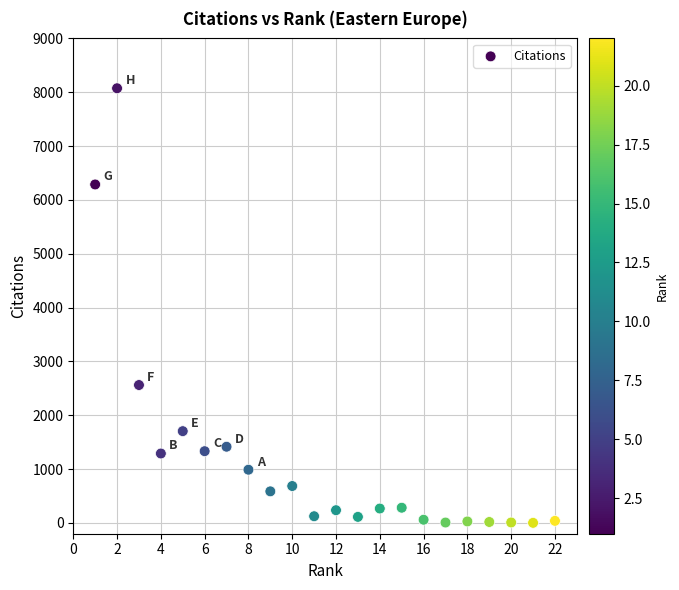

What is the range of X values (max minus min)?

21